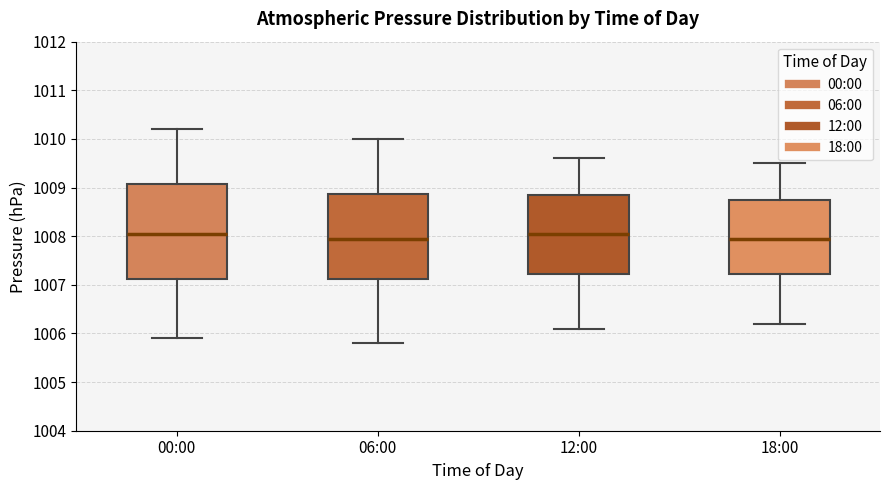

Reading left to right, read every box against the y-axis: the position of its median line, the range the box covers, and the ends of its whiskers. The values are not printed on the chart, so give them approximately, as read against the axis.

00:00: median 1008.1, box 1007.1 to 1009.1, whiskers 1005.9 to 1010.2
06:00: median 1008.0, box 1007.1 to 1008.9, whiskers 1005.8 to 1010.0
12:00: median 1008.1, box 1007.2 to 1008.9, whiskers 1006.1 to 1009.6
18:00: median 1008.0, box 1007.2 to 1008.8, whiskers 1006.2 to 1009.5